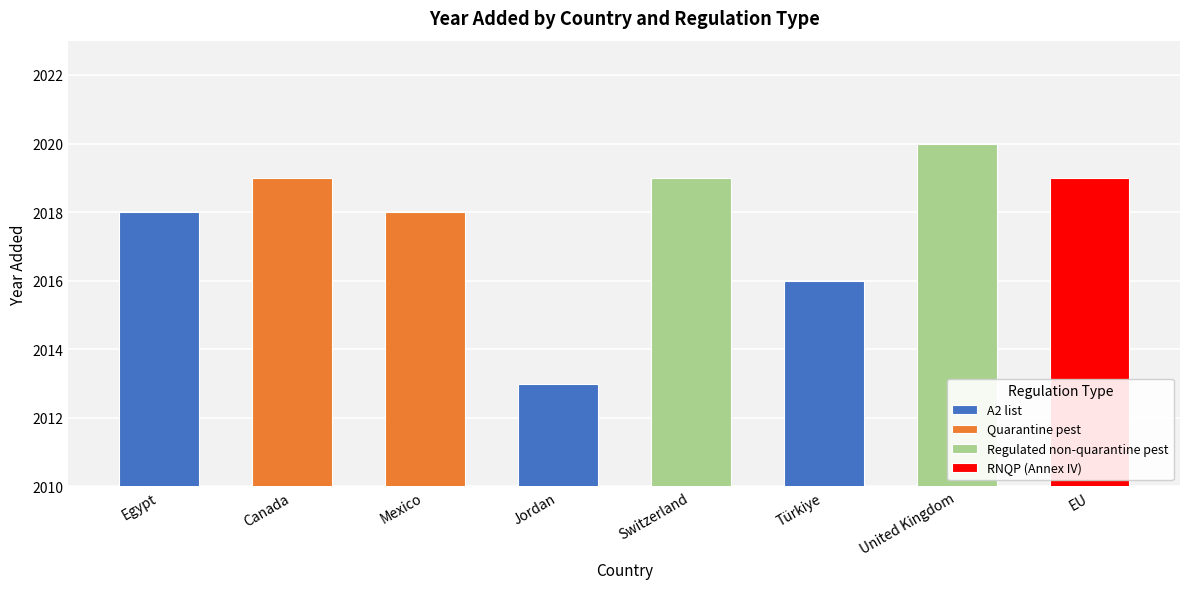

What is the value of the 1st bar from the left?

2018